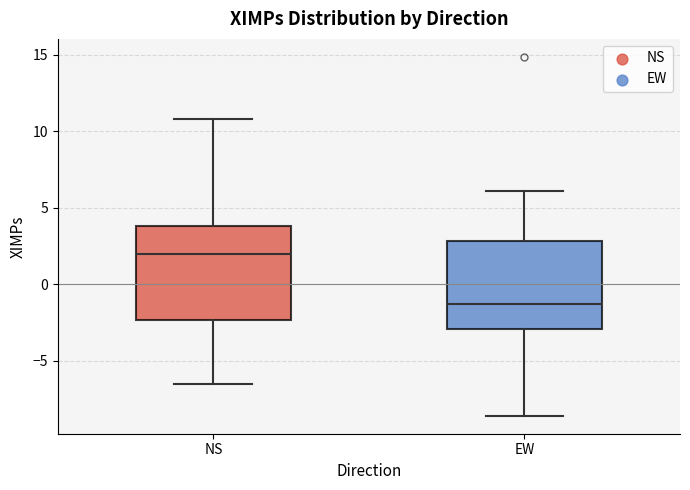

Which box's median line is the lowest?

EW